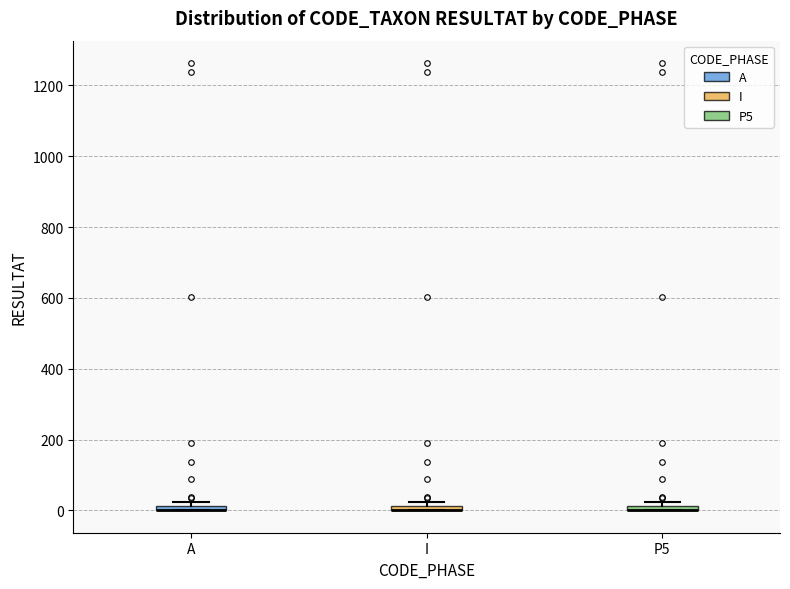

Where is the lower edge of the box for P5 on the y-axis? The values are not printed on the chart, so give them approximately, as read against the axis.

0